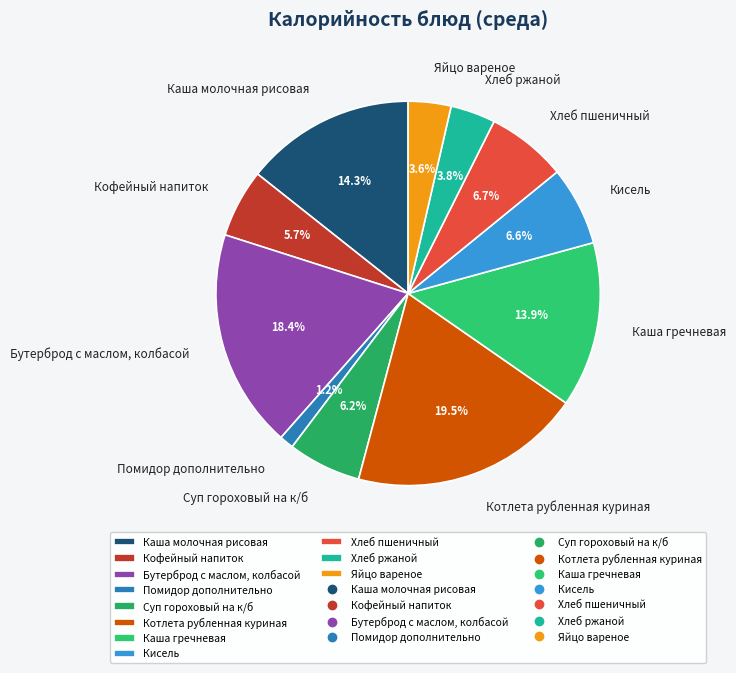

Between Помидор дополнительно and Хлеб ржаной, which is larger?

Хлеб ржаной